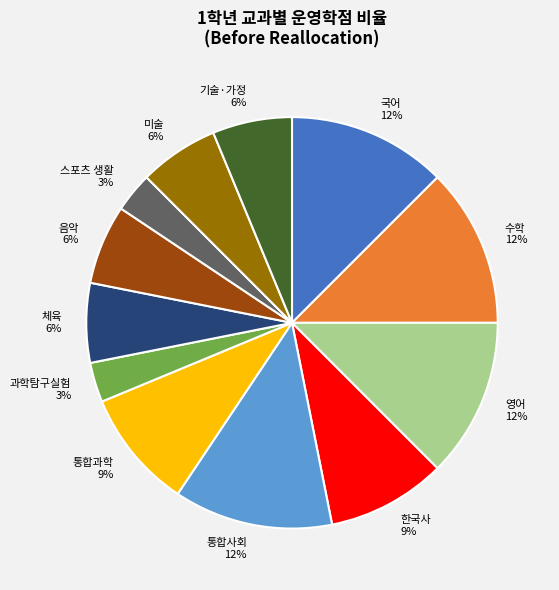

Approximately how many times larger is the value at 미술 compared to 음악?

1.0